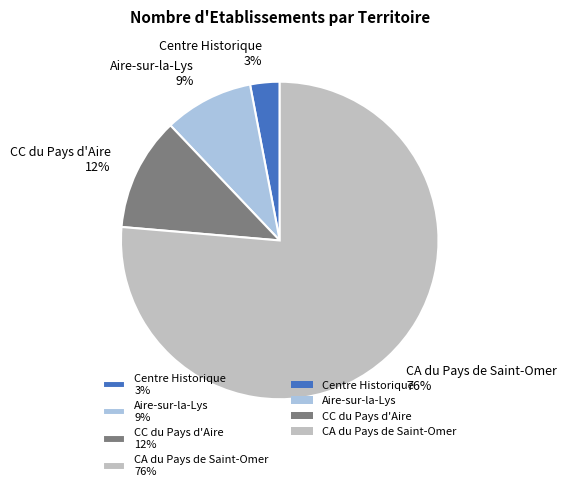

To the nearest percent, what percentage of the pie is CC du Pays d'Aire?

12%